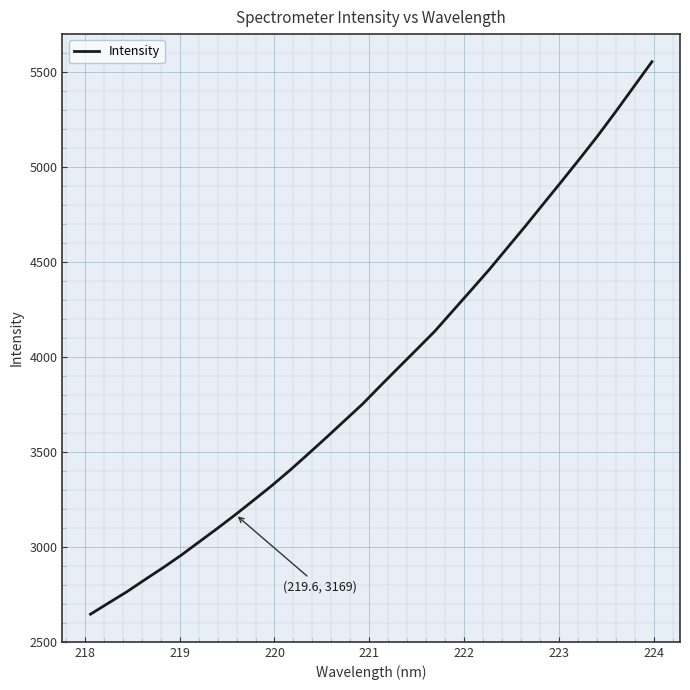

Is this an area chart (filled region under the line)?

No